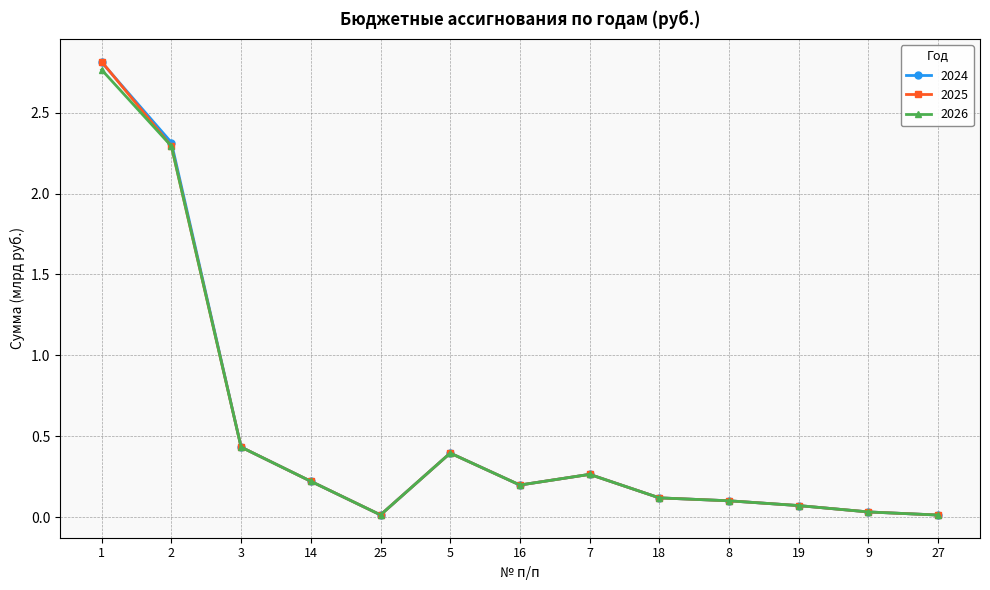

Count the number of categories in the chart.

13